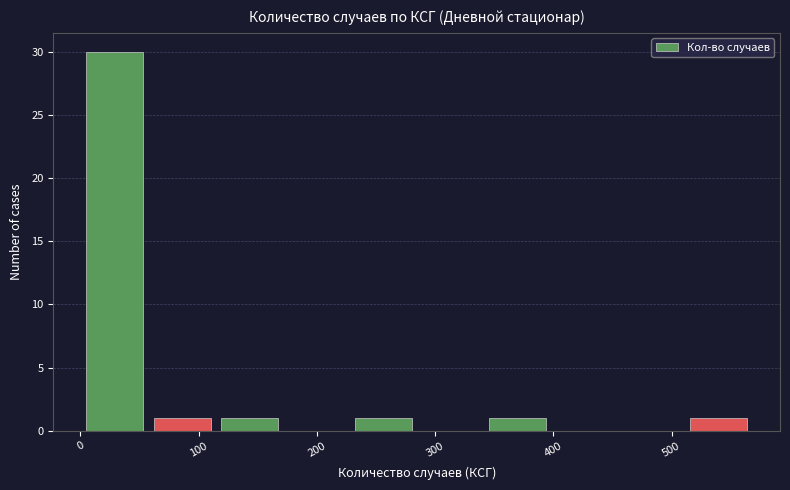

What is the height of the bar covering 510 to 570 on the x-axis? Neither the bar edges nor the heights are printed on the chart, so give them approximately, as read against the axes.

1